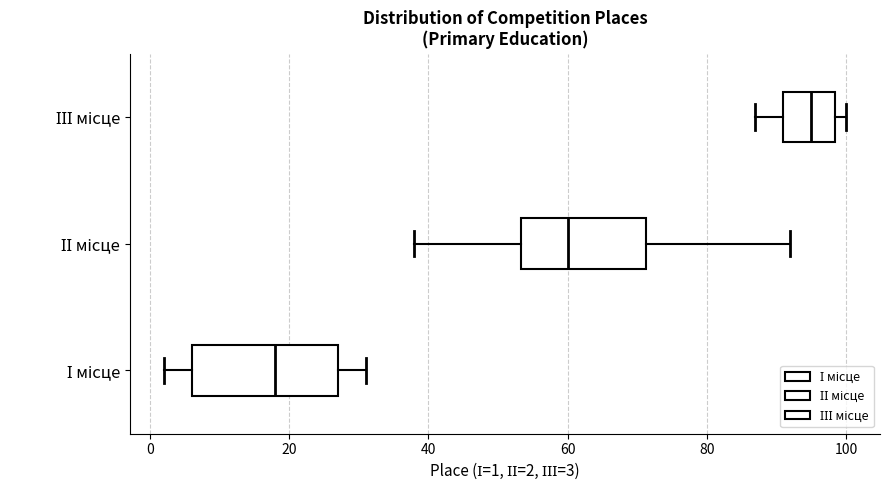

Which box is the widest, from its left edge to its right edge?

І місце